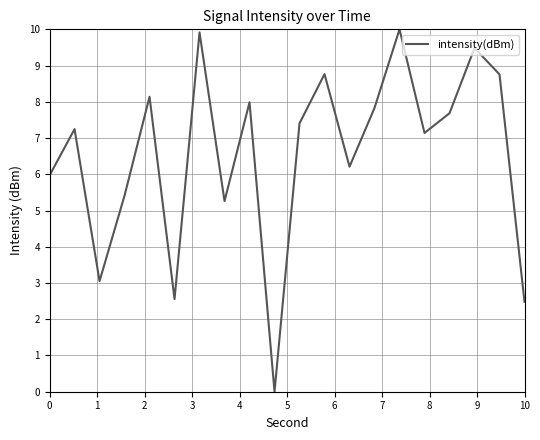

What is the difference between the maximum and minimum values?

10.0